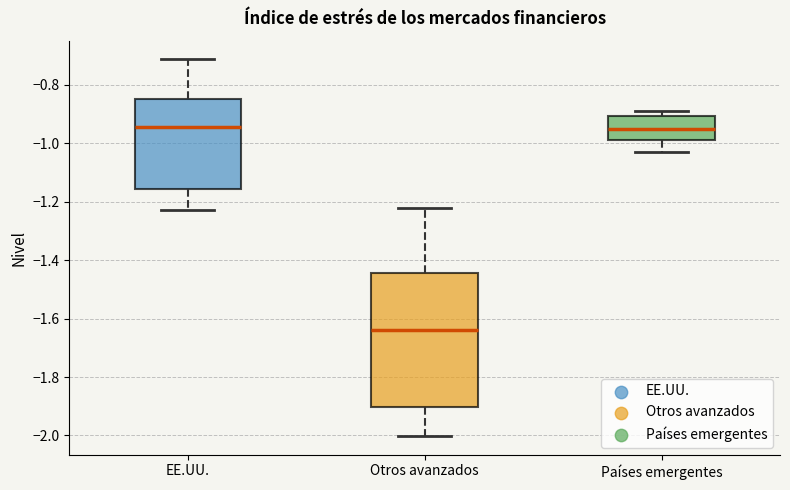

Reading left to right, read every box against the y-axis: the position of its median line, the range the box covers, and the ends of its whiskers. The values are not printed on the chart, so give them approximately, as read against the axis.

EE.UU.: median -0.94, box -1.16 to -0.84, whiskers -1.22 to -0.72
Otros avanzados: median -1.64, box -1.90 to -1.44, whiskers -2.00 to -1.22
Países emergentes: median -0.94, box -0.98 to -0.90, whiskers -1.04 to -0.88